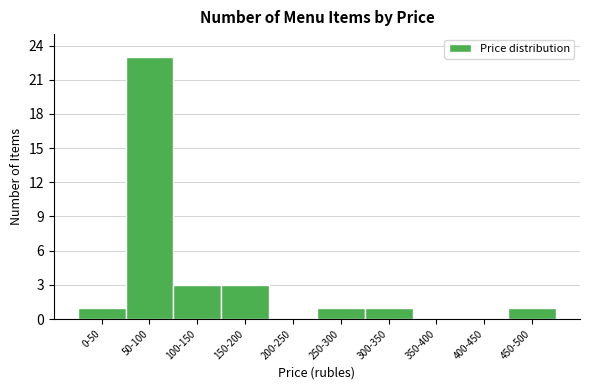

Reading left to right, list all the values displayed in this chart.

0-50=1	50-100=23	100-150=3	150-200=3	200-250=0	250-300=1	300-350=1	350-400=0	400-450=0	450-500=1